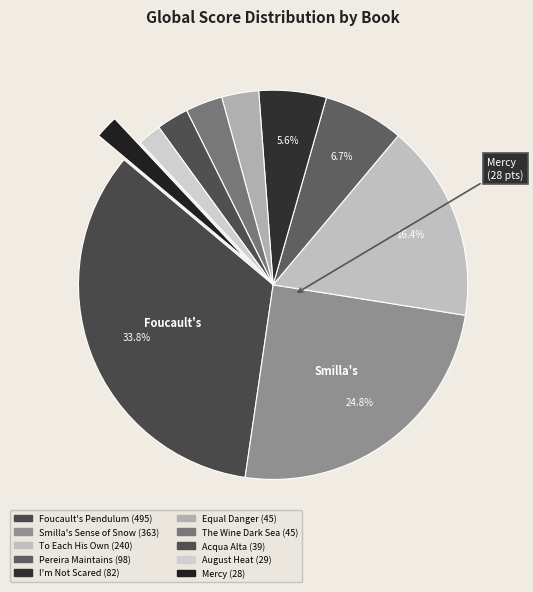

How many slices are in this pie chart?

10